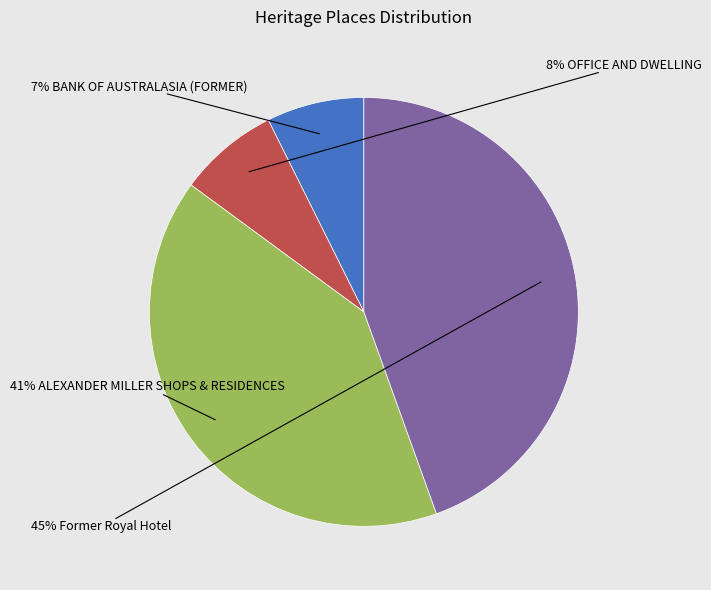

To the nearest percent, what is the average slice percentage?

25%